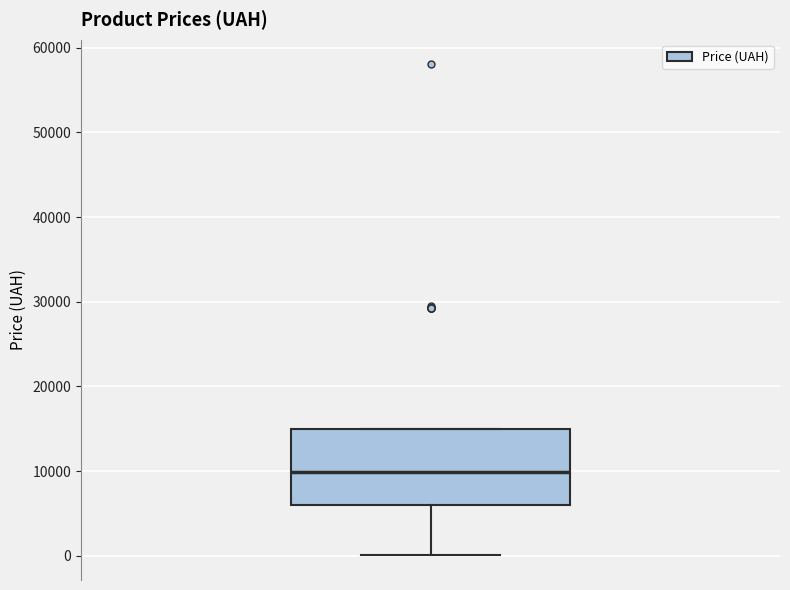

Where does the median line of the box sit on the y-axis? The values are not printed on the chart, so give them approximately, as read against the axis.

10000